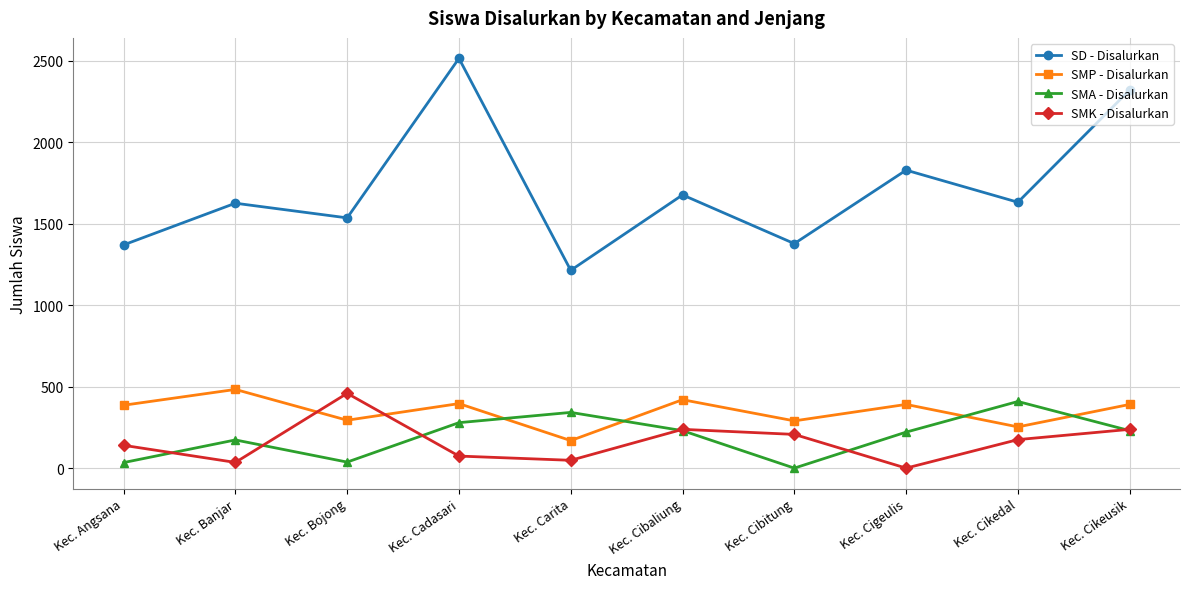

At Kec. Angsana, list the series in order from largest to smallest.

SD - Disalurkan, SMP - Disalurkan, SMK - Disalurkan, SMA - Disalurkan